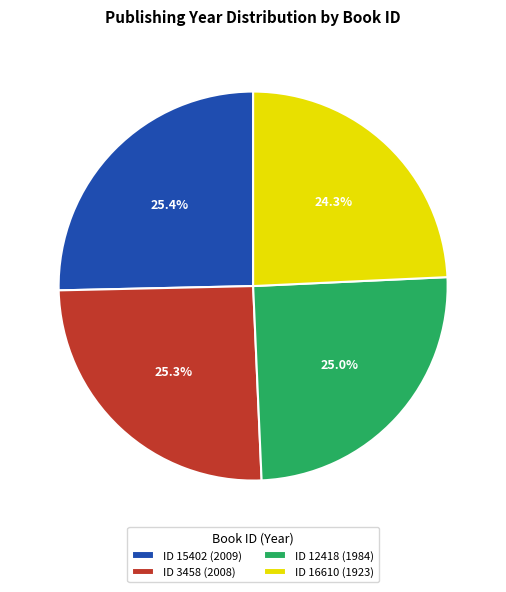

Approximately how many times larger is the value at ID 16610 (1923) compared to ID 12418 (1984)?

1.0